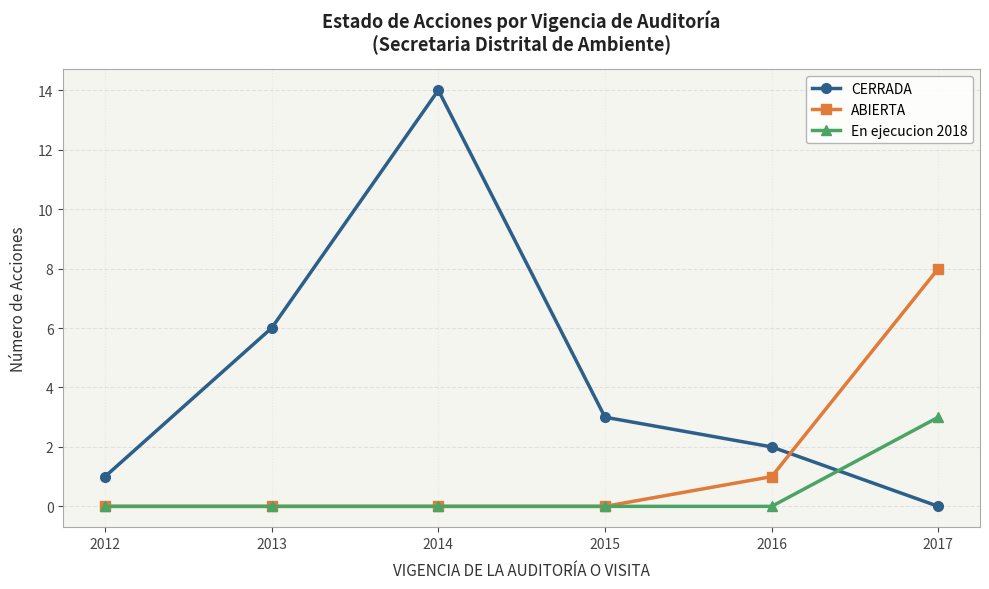

True or false: CERRADA has more than 1 interior local peaks.

False